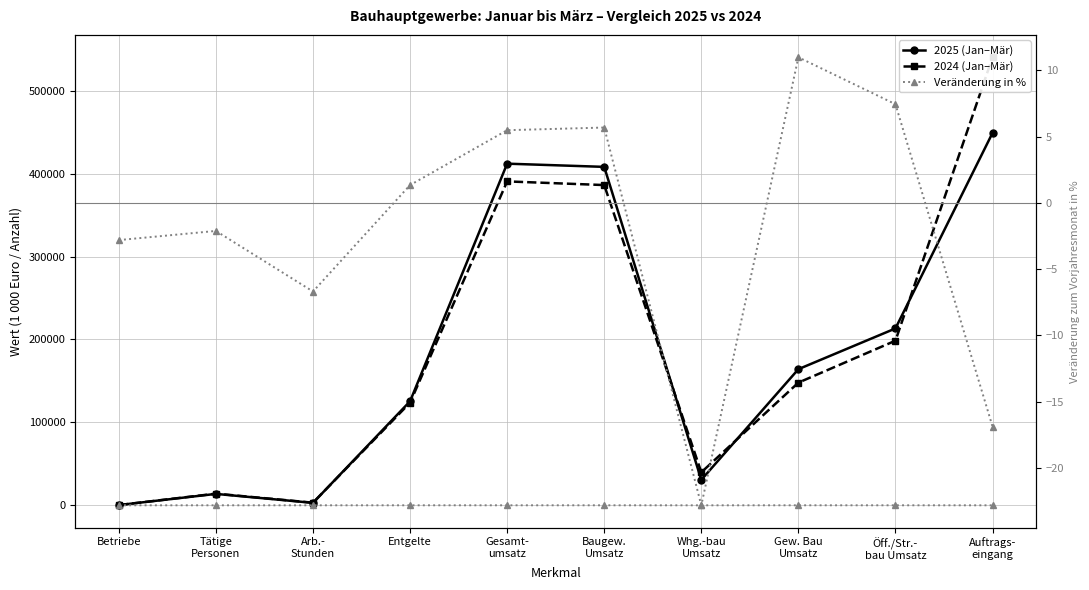

Which category has the lowest value in the 2024 (Jan–Mär) series?

Betriebe